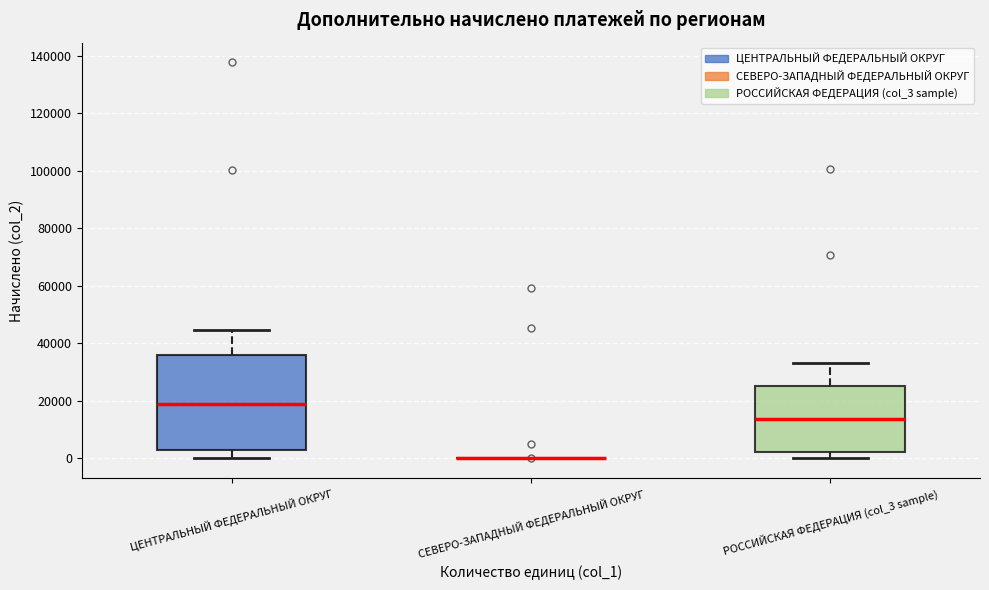

Which box is the tallest, from its lower edge to its upper edge?

ЦЕНТРАЛЬНЫЙ ФЕДЕРАЛЬНЫЙ ОКРУГ